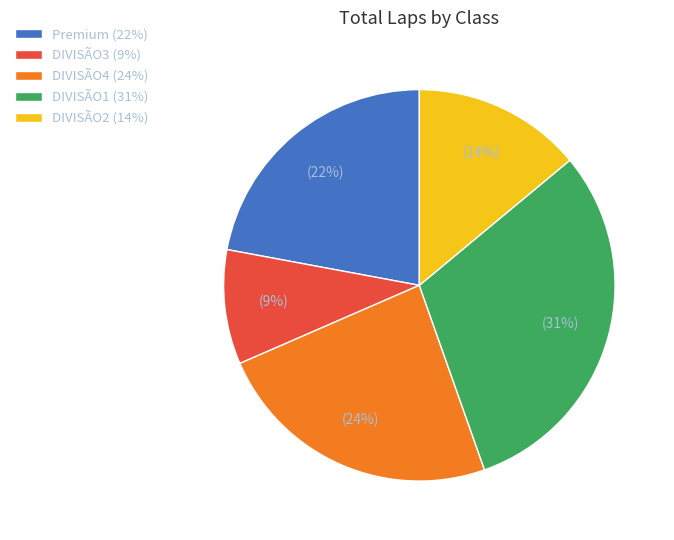

Count the number of slices in the pie.

5